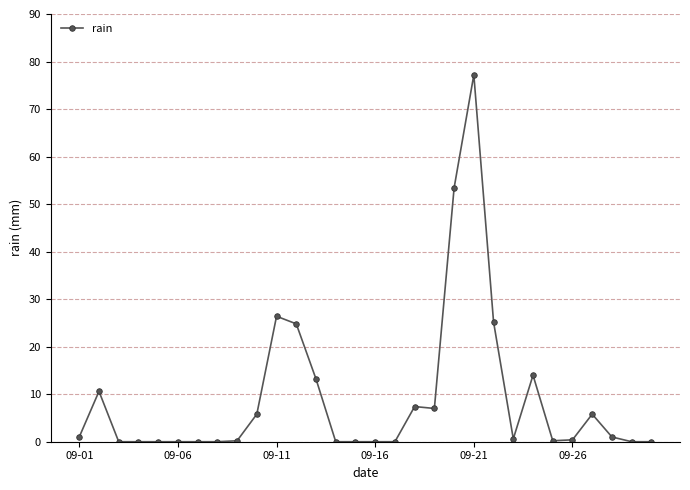

What is the difference between the maximum and minimum values?

77.2